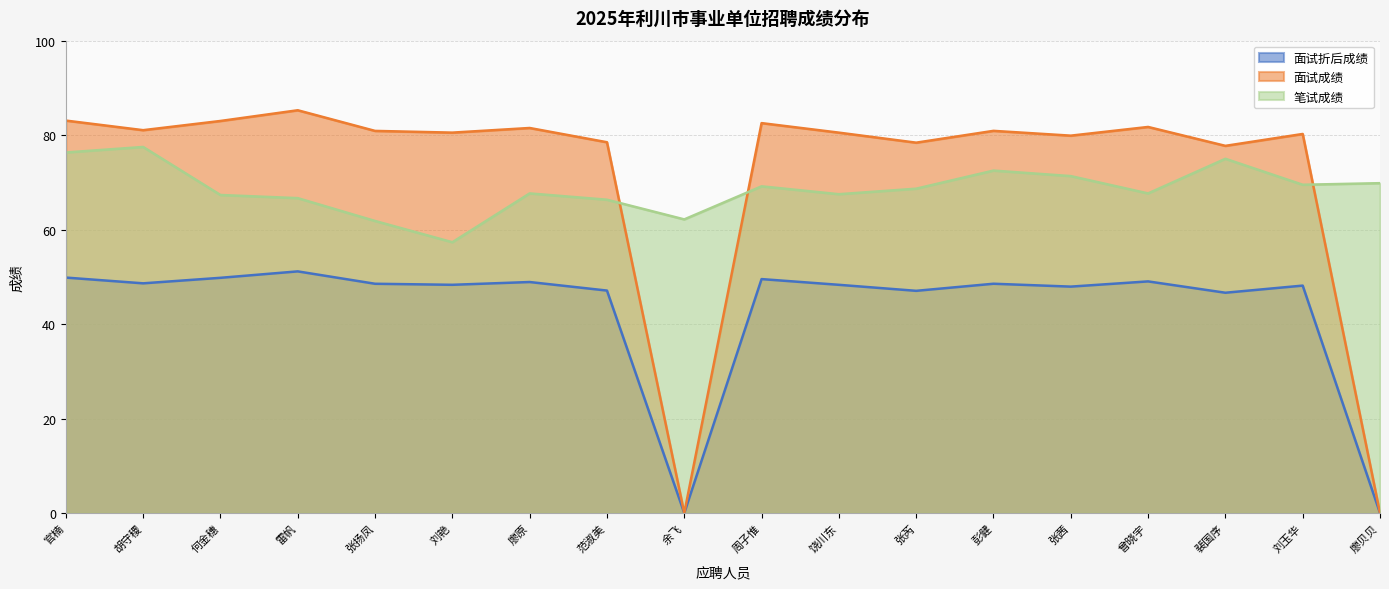

How many lines are shown in the chart?

3